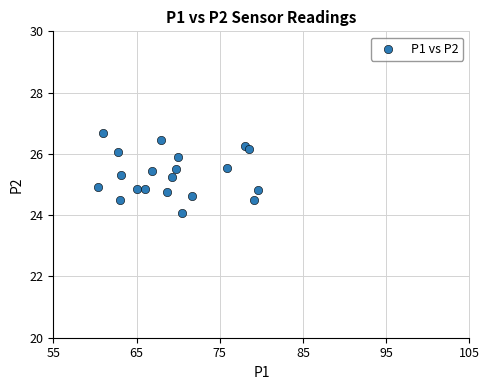

What is the range of X values (max minus min)?

19.3